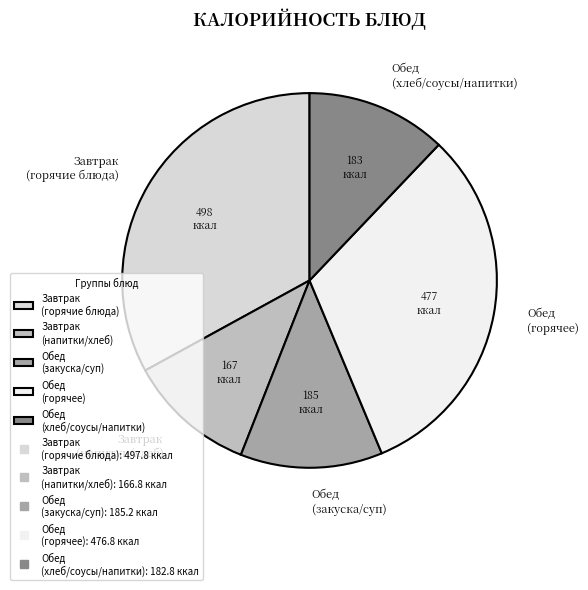

The Обед (закуска/суп) slice represents 2% of the pie. True or false?

False